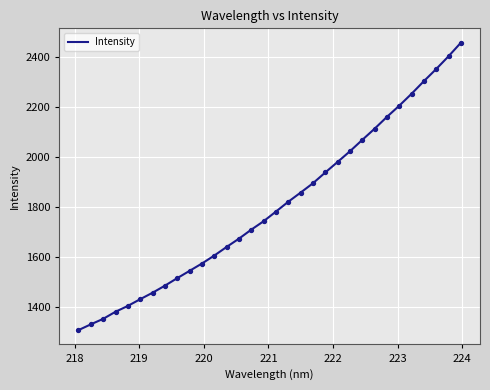

What is the greatest value displayed?

2458.6